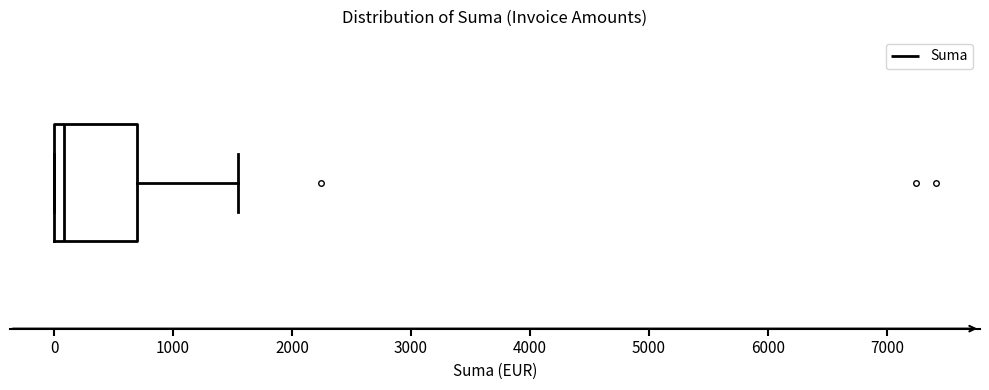

Read this box plot against the x-axis: the position of the median line, the range covered by the box, and the ends of both whiskers. The values are not printed on the chart, so give them approximately, as read against the axis.

median 100, box 0 to 700, whiskers 0 to 1500